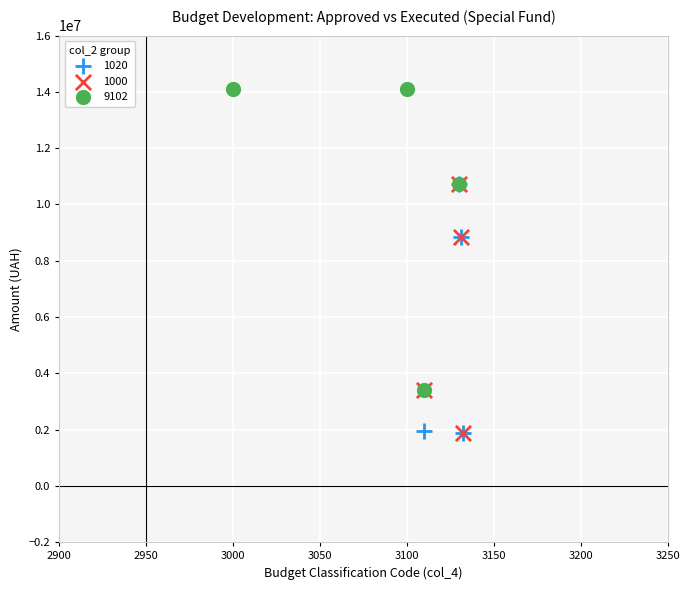

Which series has the largest Y range (max minus min)?

9102